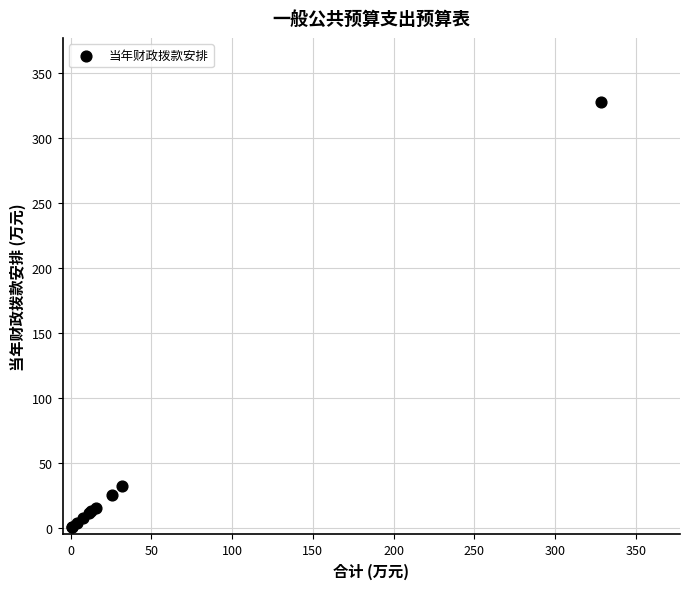

What Y value in the scatter plot is closest to 164?

32.1